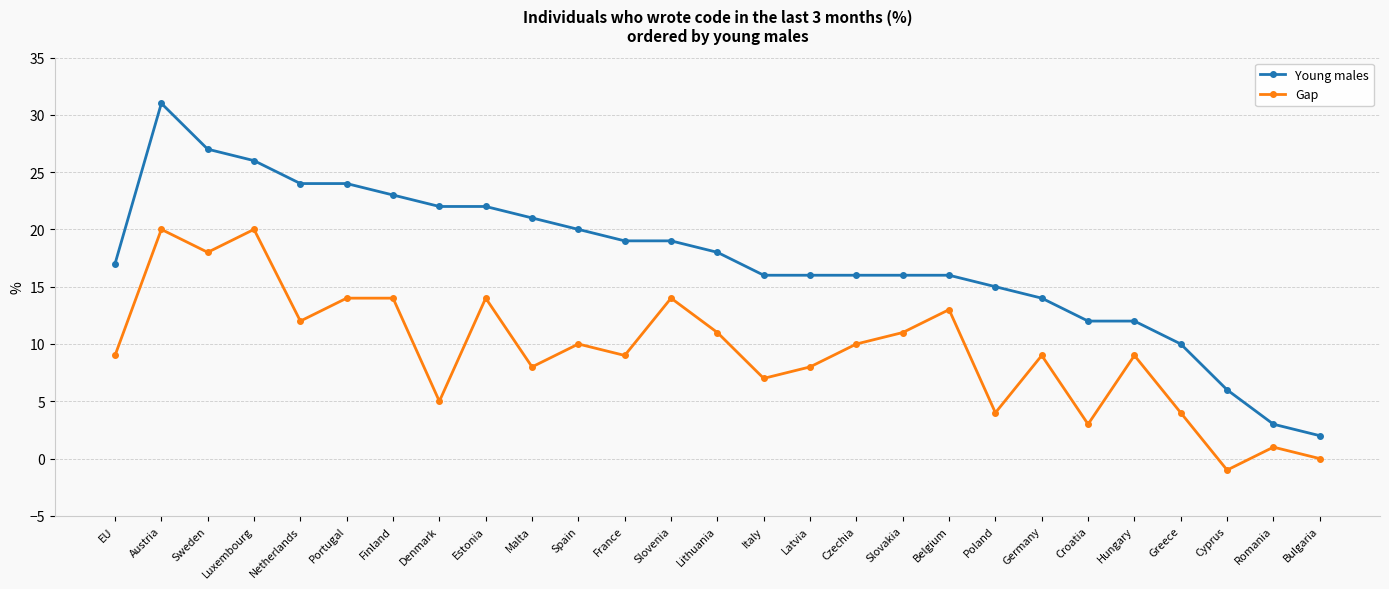

What is the difference between the maximum and second lowest values in the Gap series?

20